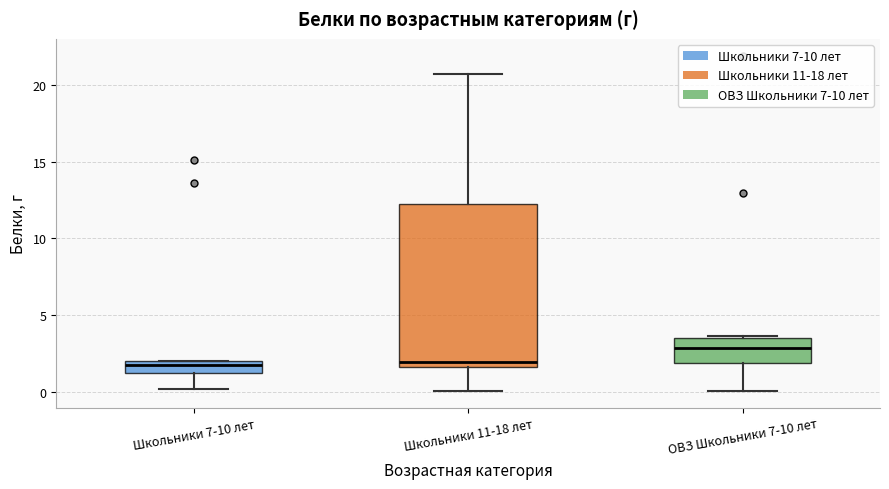

Where does the median line of the box for ОВЗ Школьники 7-10 лет sit on the y-axis? The values are not printed on the chart, so give them approximately, as read against the axis.

3.0